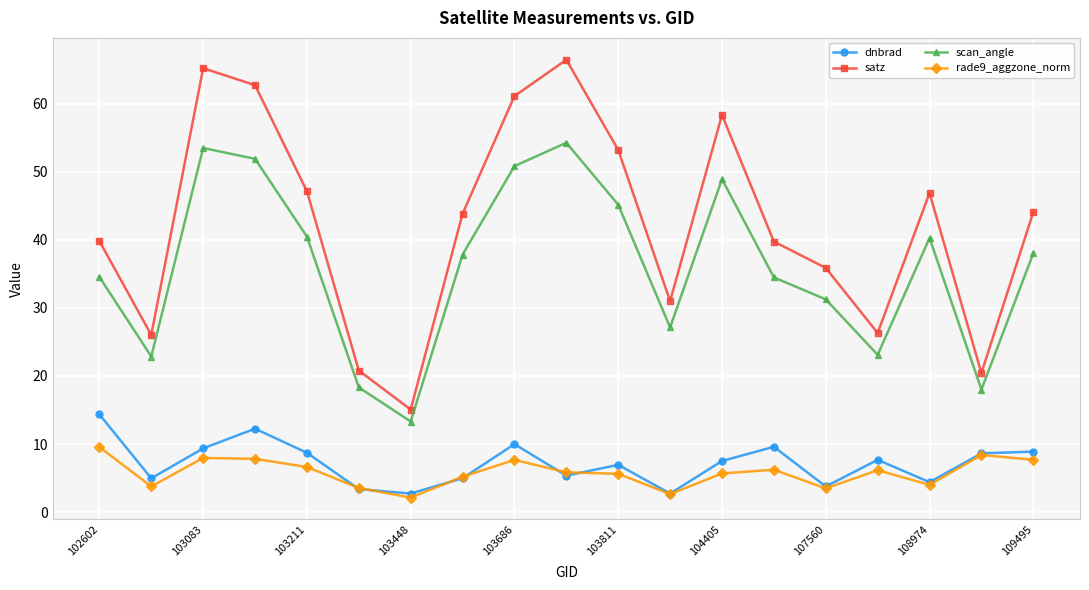

What is the value of the scan_angle point at the 10th from the left?

54.3